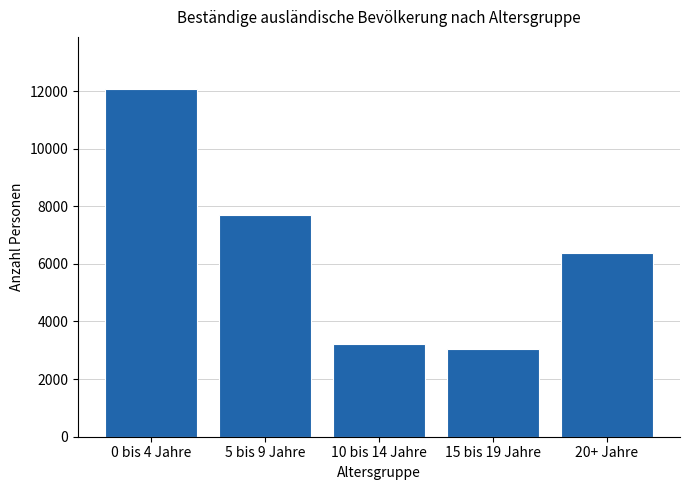

Reading left to right, what are all the values shown in this chart?

0 bis 4 Jahre=12068	5 bis 9 Jahre=7687	10 bis 14 Jahre=3214	15 bis 19 Jahre=3044	20+ Jahre=6392